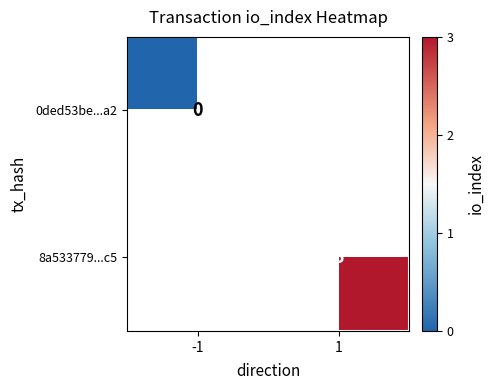

How many distinct data groups are displayed?

2